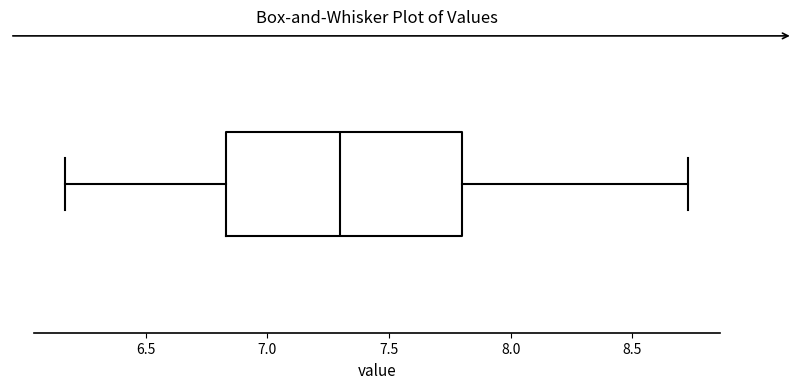

Transcribe this box plot: give where the median line is, the range the box spans, and where the two whiskers end, as read against the x-axis. The values are not printed on the chart, so give them approximately, as read against the axis.

median 7.30, box 6.85 to 7.80, whiskers 6.15 to 8.75